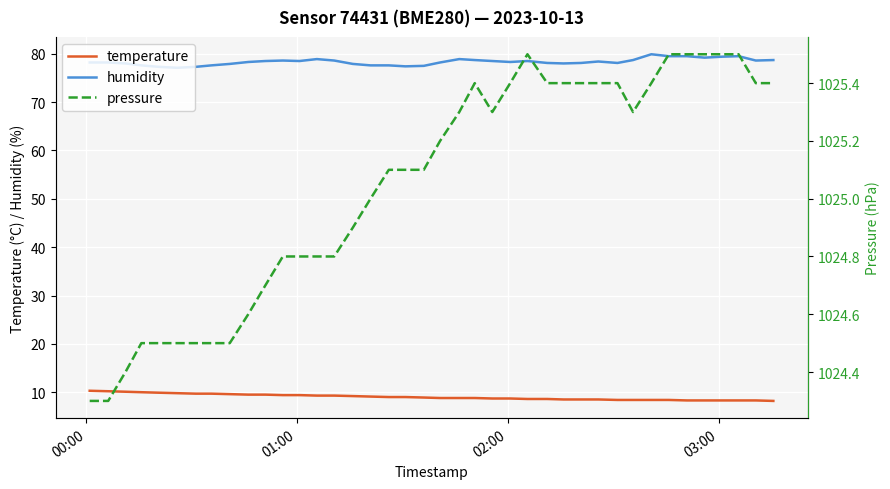

Which series has the largest total across all categories?

pressure